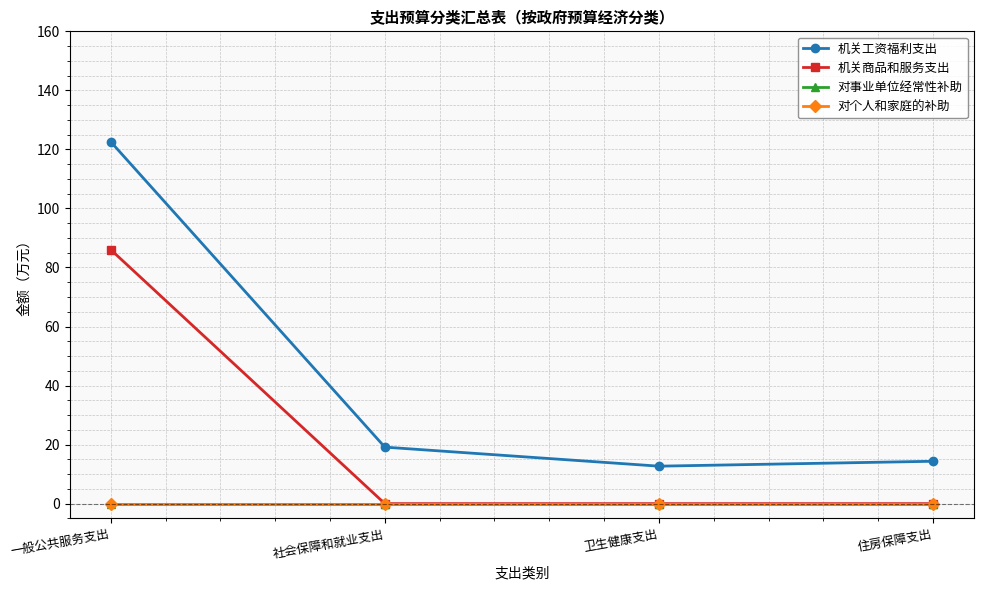

What is the difference between the maximum and second lowest values in the 机关商品和服务支出 series?

86.0